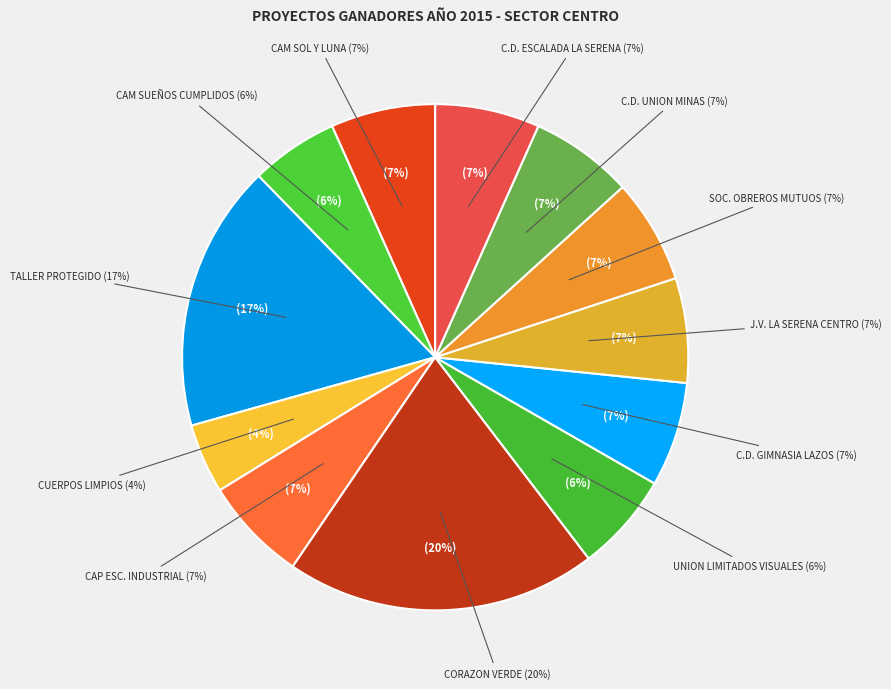

True or false: CLUB DEPORTIVO DE ESCALADA LA SERENA accounts for 7% of the total.

True